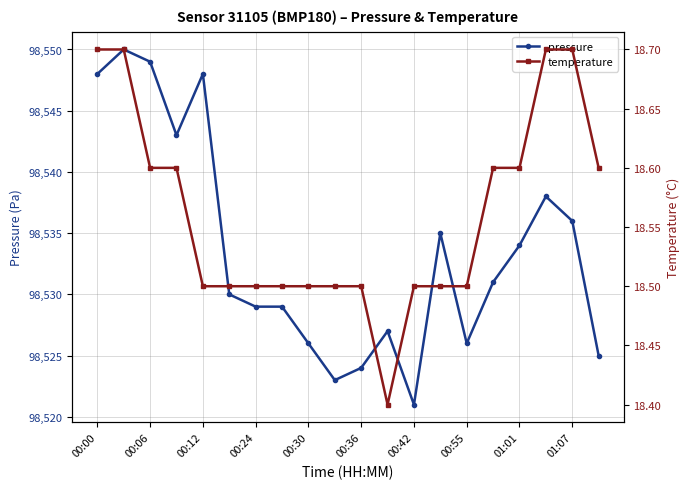

Which category has the lowest value in the pressure series?

00:42